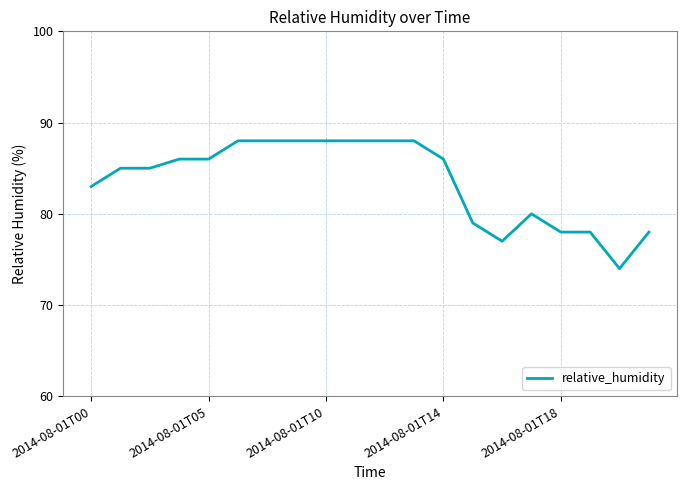

What is the maximum value shown in the chart?

88